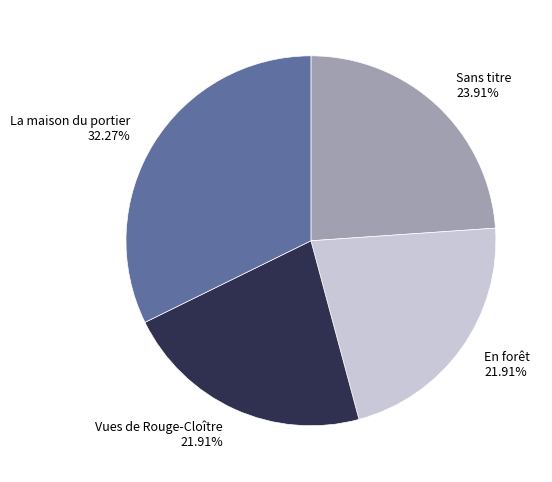

Between Sans titre 23.91% and Vues de Rouge-Cloître 21.91%, which is larger?

Sans titre 23.91%